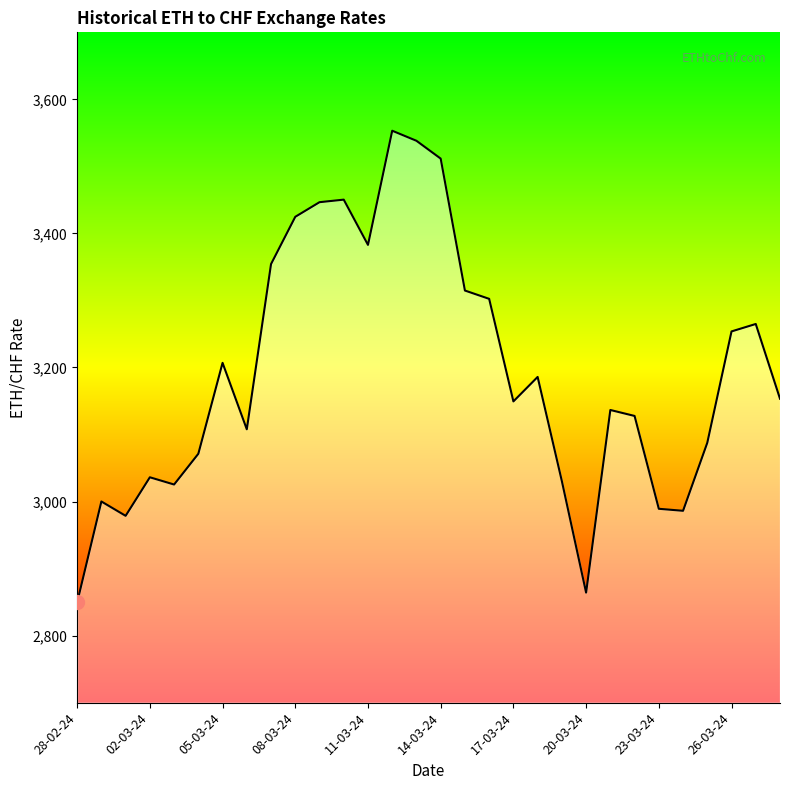

How many interior local valleys (lower than both neighbors) does the data have?

7